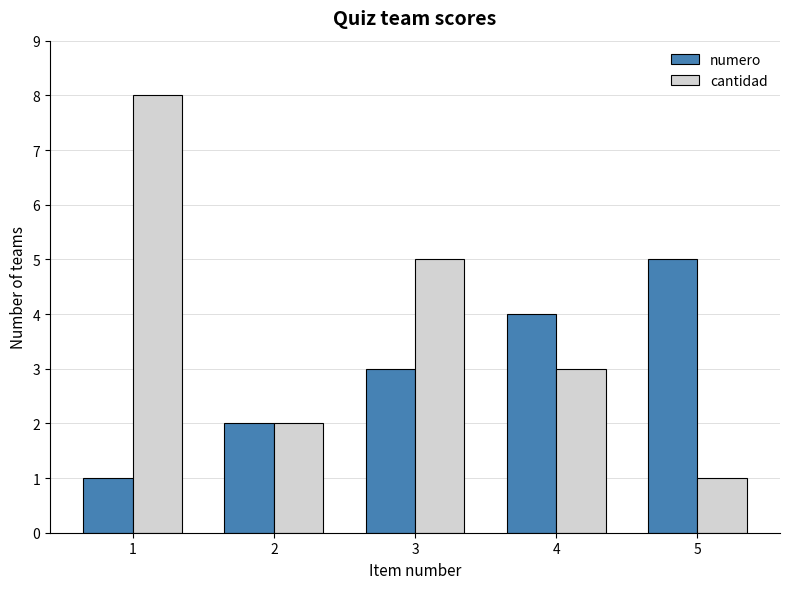

At which label does cantidad reach its minimum?

5